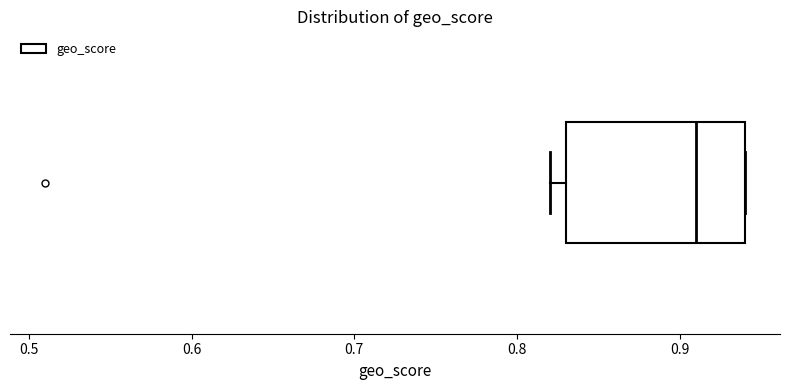

Where does the left whisker of the box end on the x-axis? The values are not printed on the chart, so give them approximately, as read against the axis.

0.82